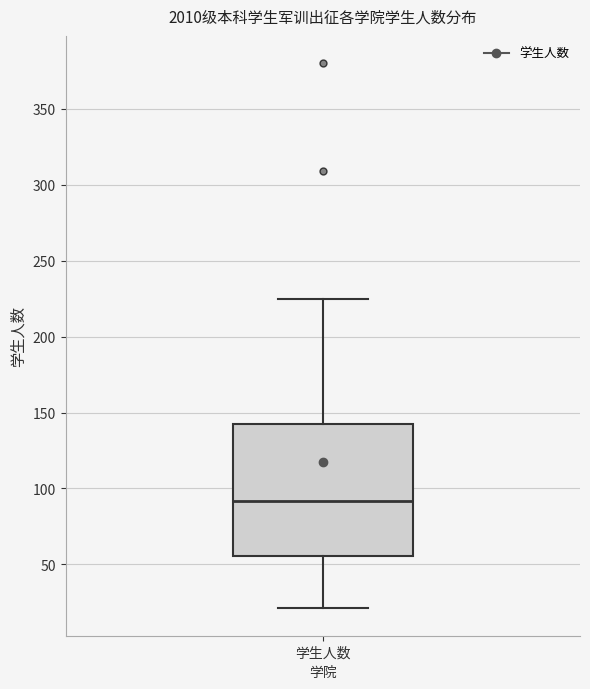

Where is the upper edge of the box for 学生人数 on the y-axis? The values are not printed on the chart, so give them approximately, as read against the axis.

145